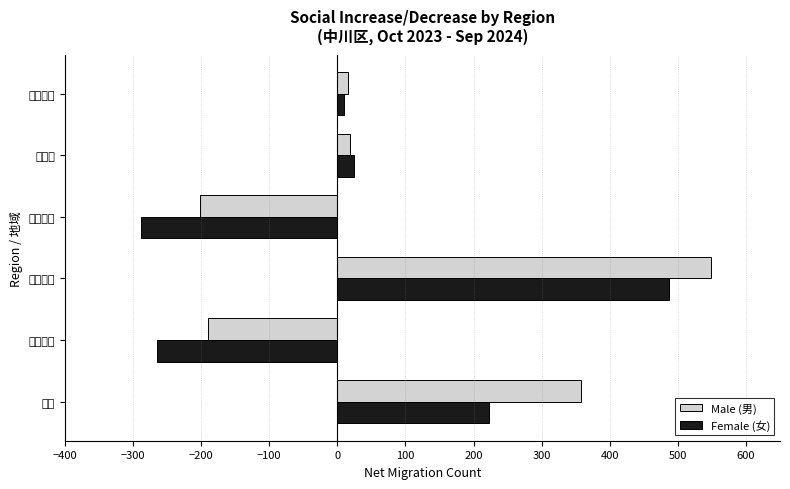

Which series has the largest total across all categories?

Male (男)